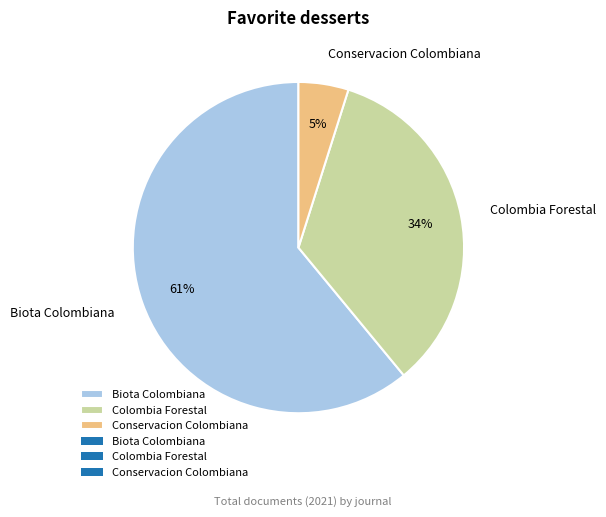

To the nearest percent, what portion does Conservacion Colombiana represent?

5%